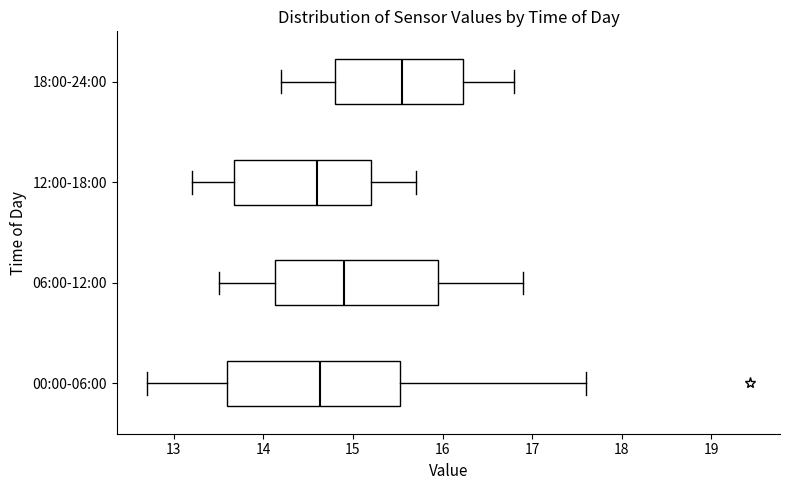

Where is the left edge of the box for 12:00-18:00 on the x-axis? The values are not printed on the chart, so give them approximately, as read against the axis.

13.7